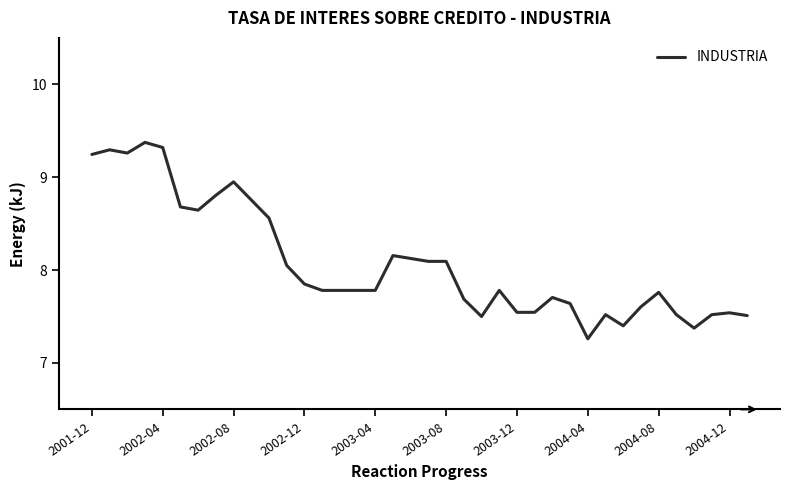

What is the greatest value displayed?

9.4